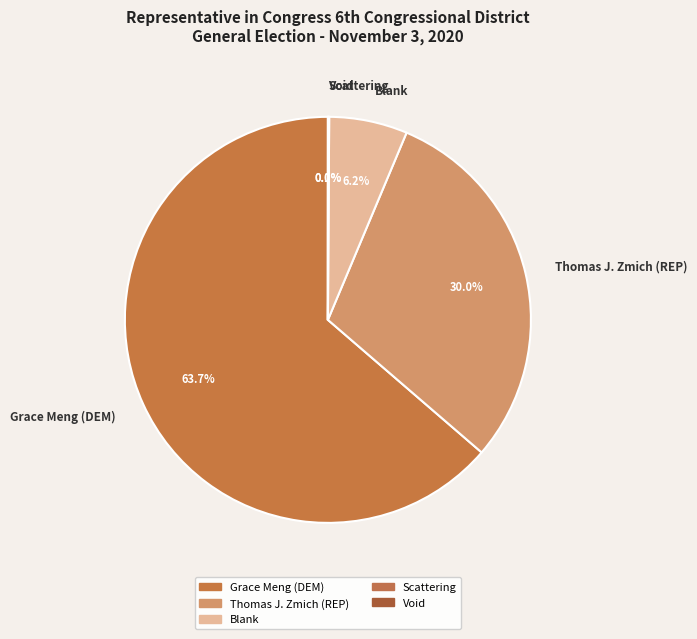

What is the majority slice?

Grace Meng (DEM)